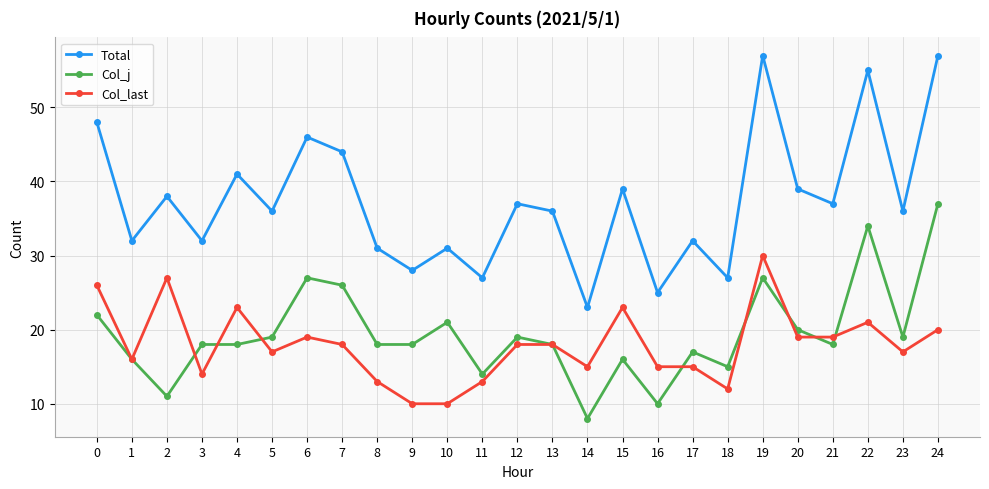

What are all the series names shown in the legend?

Total, Col_j, Col_last